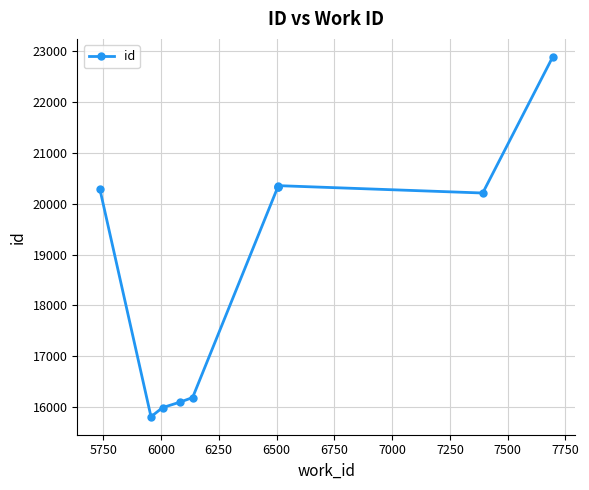

Does the chart have visible grid lines?

Yes